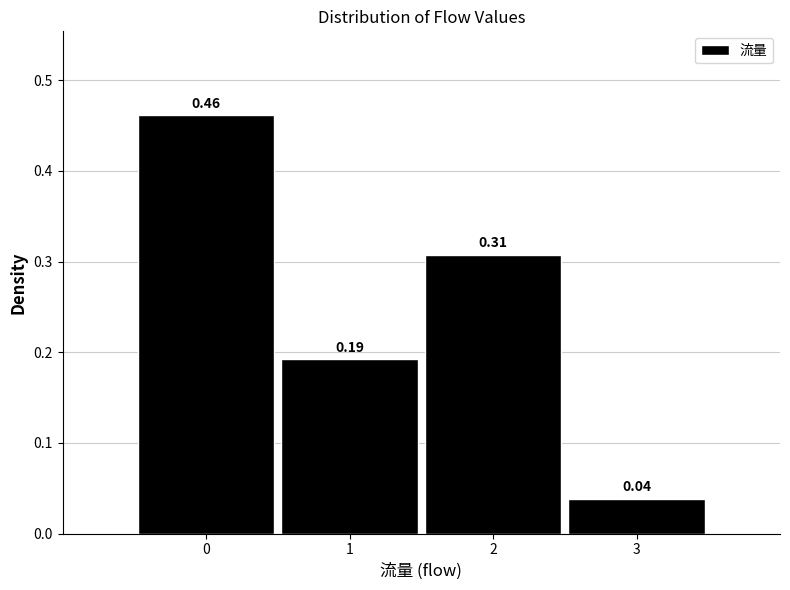

Reading left to right, list every bar in this chart as the range it spans on the x-axis followed by its height.

-0.5 to 0.5: 0.46
0.5 to 1.5: 0.19
1.5 to 2.5: 0.31
2.5 to 3.5: 0.04